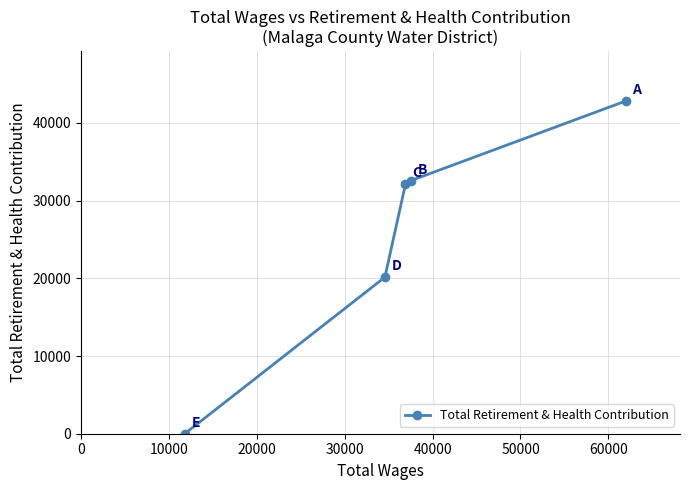

True or false: the data has more than 2 interior local peaks.

False